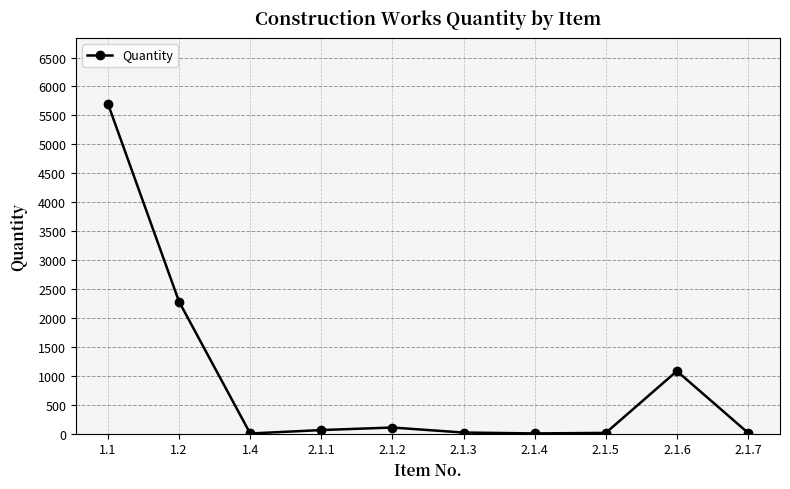

Where is the data nearest to the value 2851?

1.2